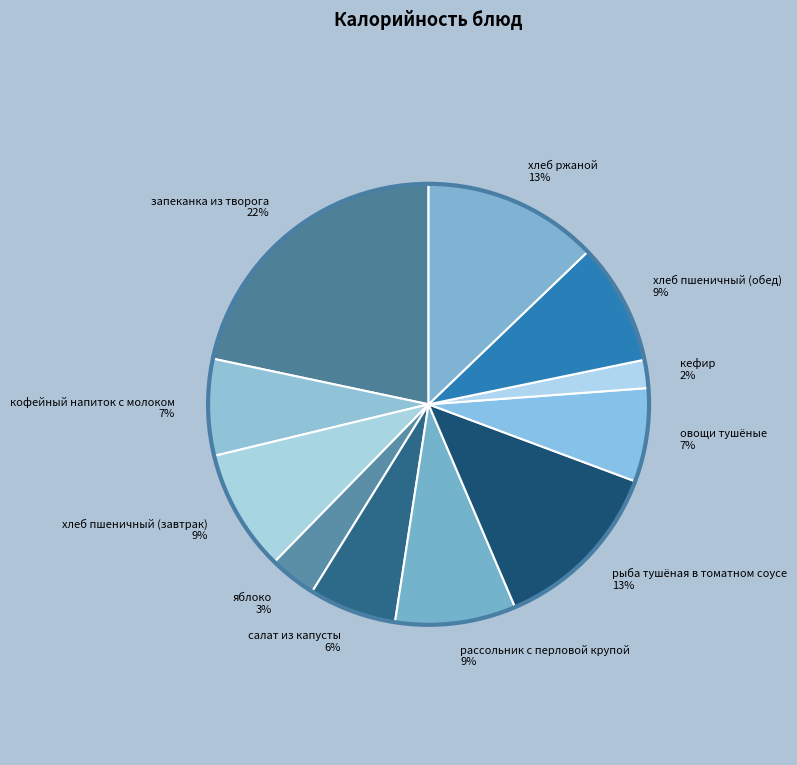

How many slices are in this pie chart?

11